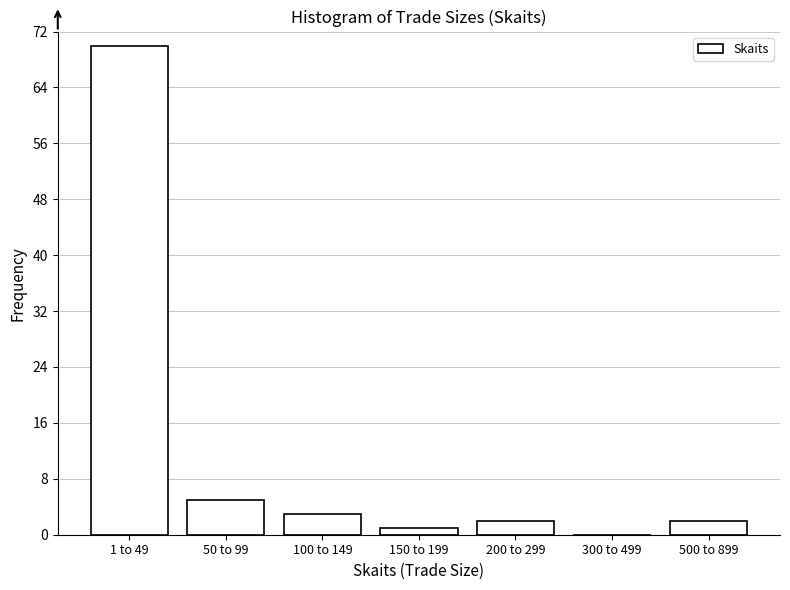

Reading left to right, what are all the values shown in this chart?

1 to 49=70	50 to 99=5	100 to 149=3	150 to 199=1	200 to 299=2	300 to 499=0	500 to 899=2